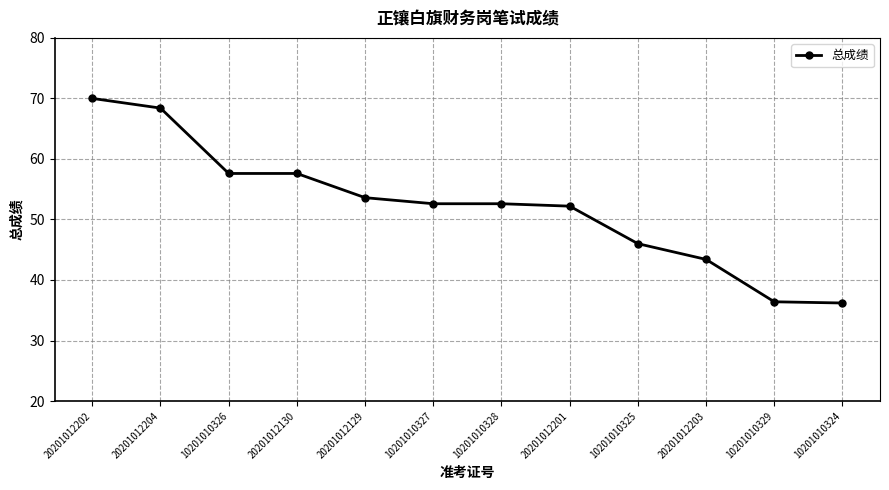

What is the ratio of the value at 10201010329 to the value at 10201010326?

0.6